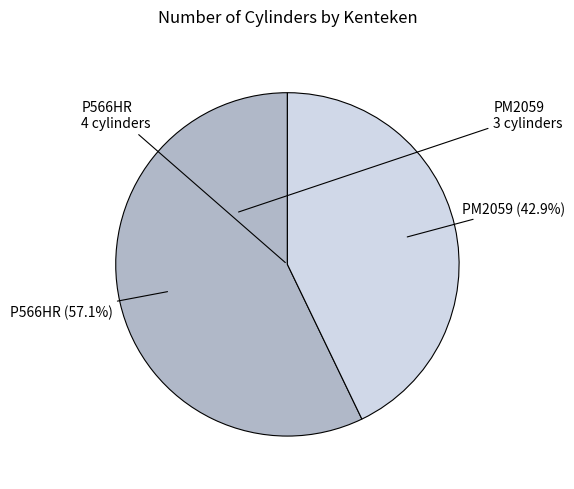

Is there a majority slice in this chart?

Yes